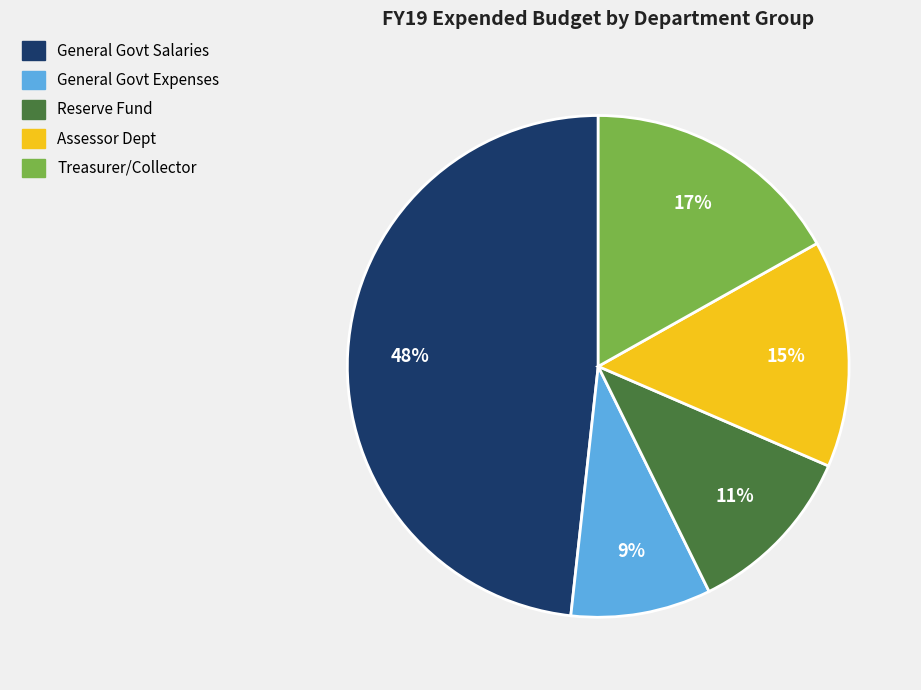

Is there any slice that represents more than half of the pie?

No